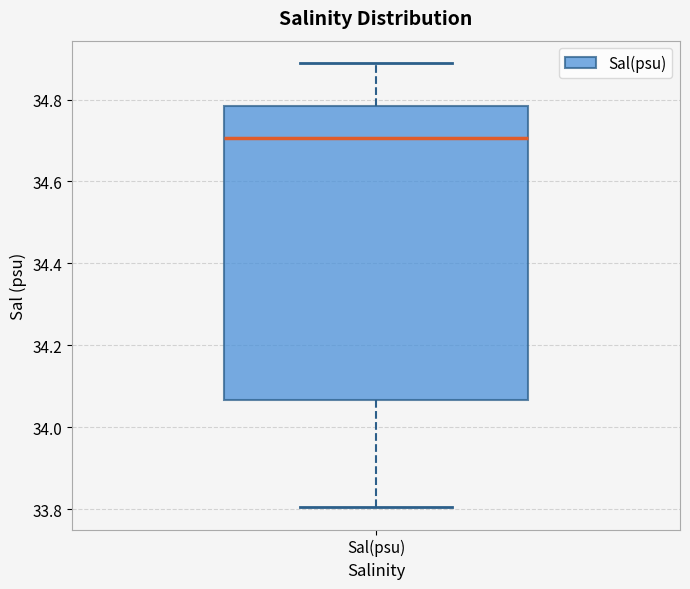

Transcribe this box plot: give where the median line is, the range the box spans, and where the two whiskers end, as read against the y-axis. The values are not printed on the chart, so give them approximately, as read against the axis.

median 34.70, box 34.06 to 34.78, whiskers 33.80 to 34.88